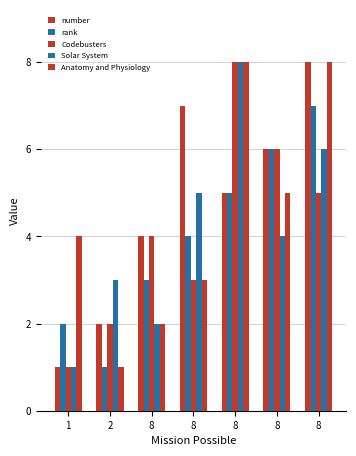

How many values in the Anatomy and Physiology series are below 4?

3